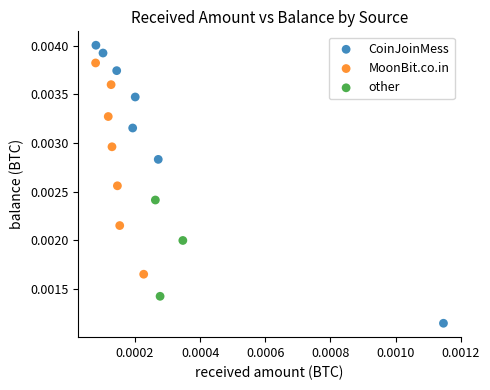

Which series has the widest spread of Y values?

CoinJoinMess